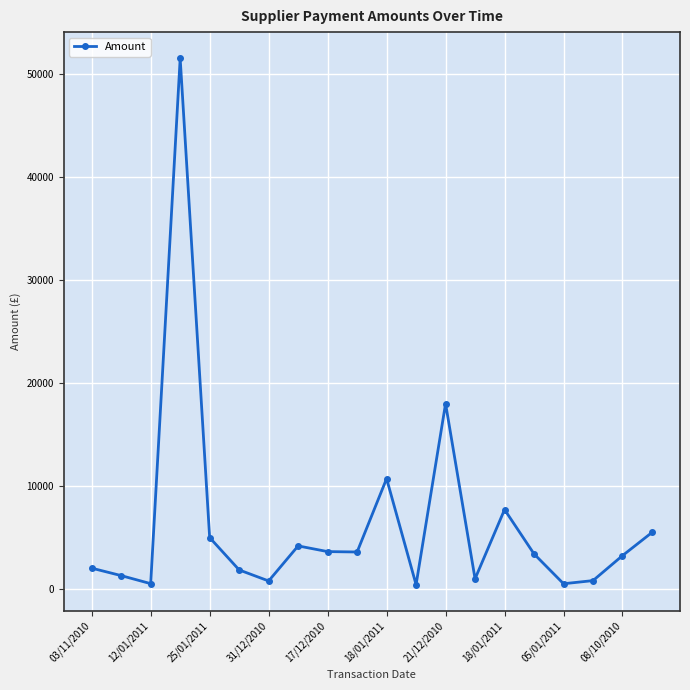

How many interior local valleys (lower than both neighbors) does the data have?

6